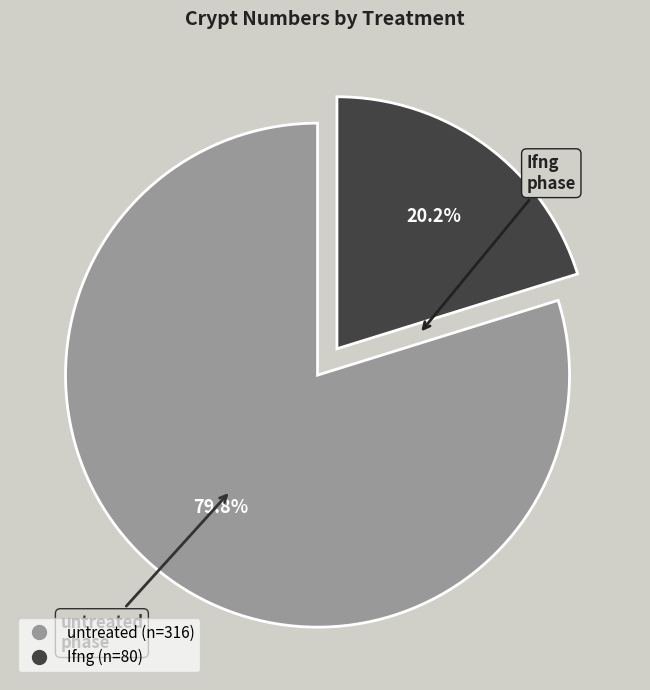

Combined, what portion of the pie is untreated and Ifng?

100.0%